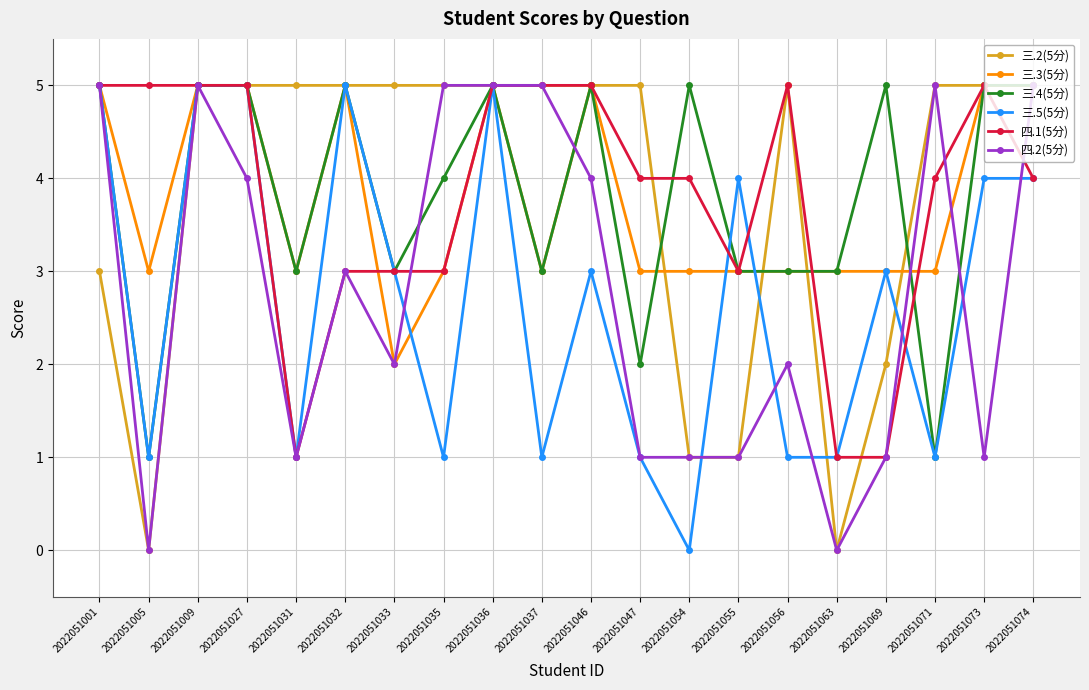

Which category has the lowest value in the 三.3(5分) series?

2022051033